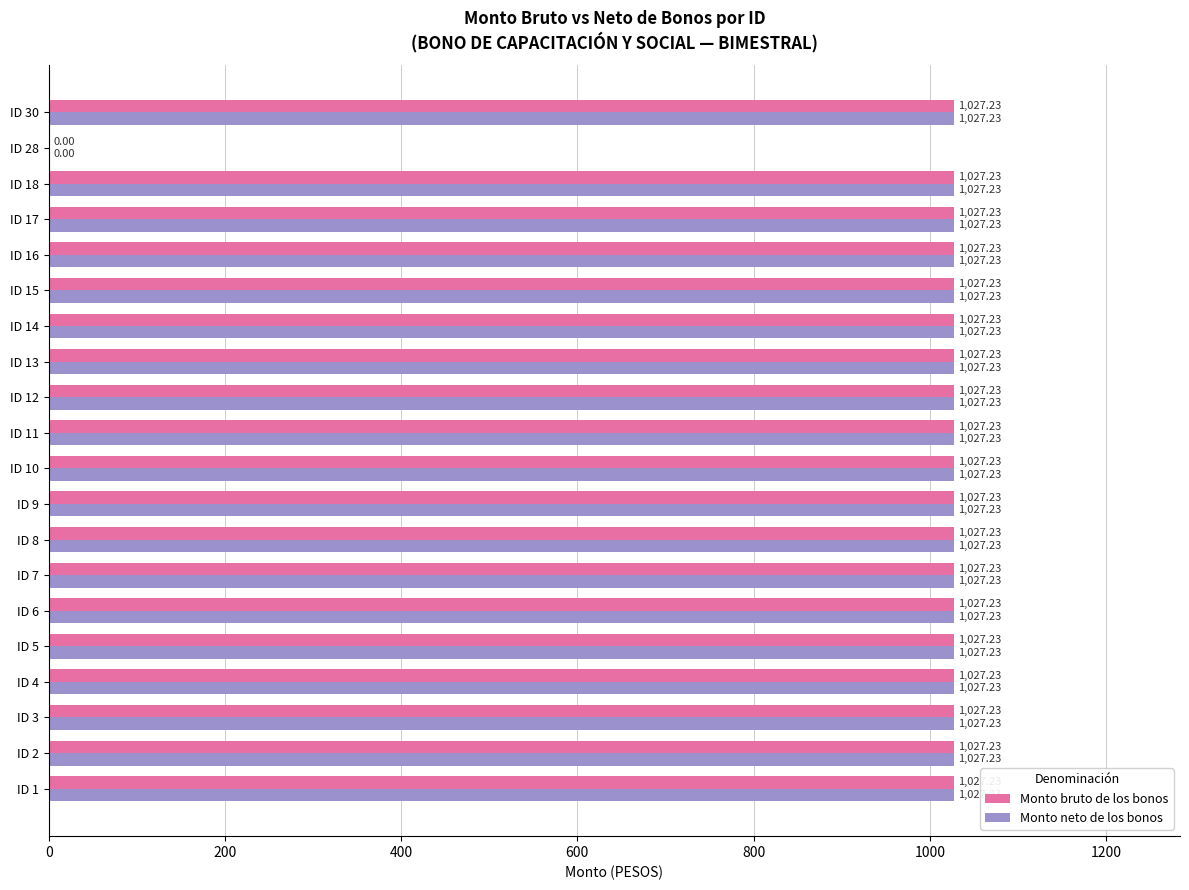

What is the sum of the Monto bruto de los bonos values at ID 17 and ID 9?

2054.5